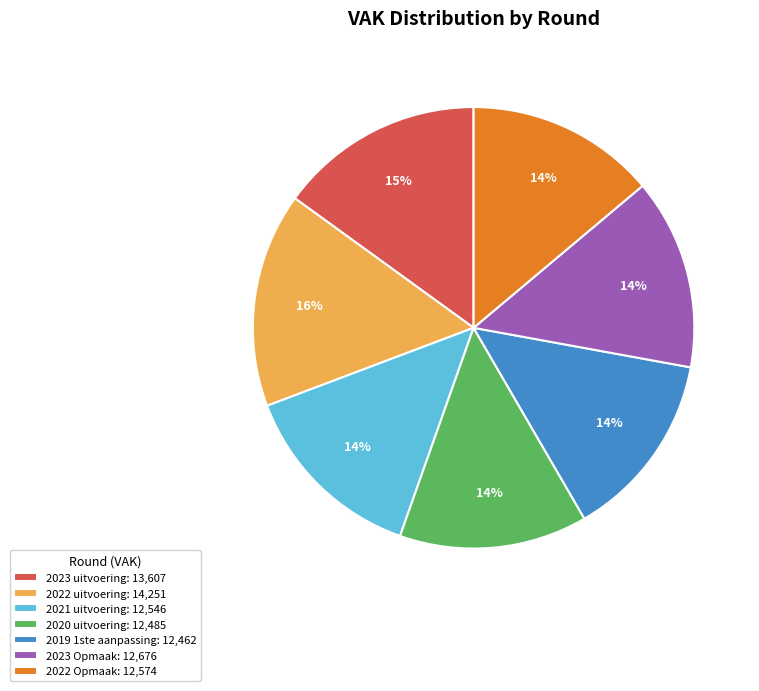

The 2019 1ste aanpassing slice represents 14% of the pie. True or false?

True